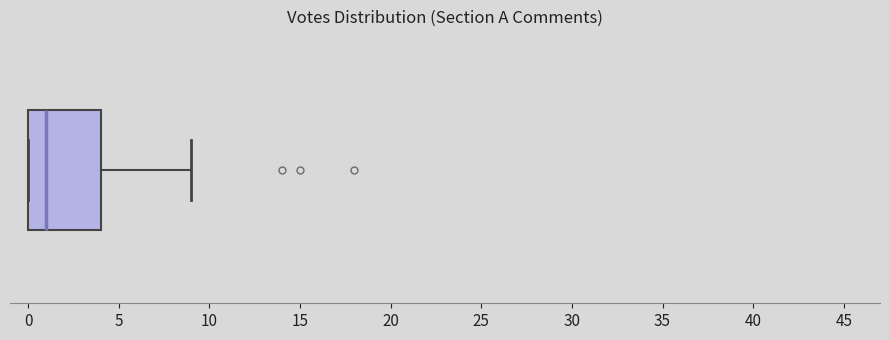

Where does the right whisker of the box end on the x-axis? The values are not printed on the chart, so give them approximately, as read against the axis.

9